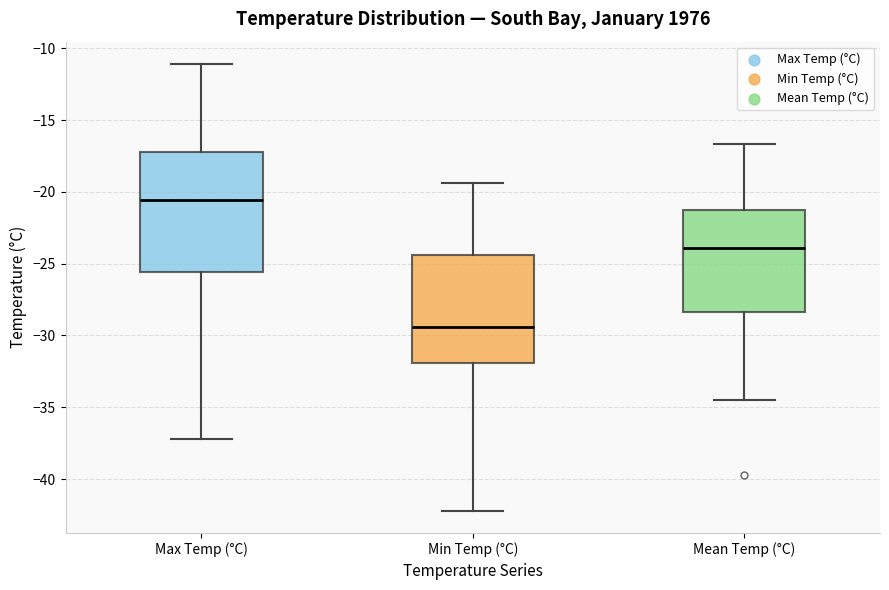

Where does the lower whisker of the box for Mean Temp (°C) end on the y-axis? The values are not printed on the chart, so give them approximately, as read against the axis.

-34.5